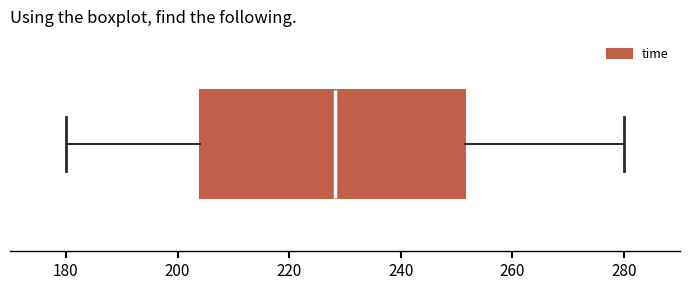

Where is the right edge of the box on the x-axis? The values are not printed on the chart, so give them approximately, as read against the axis.

252